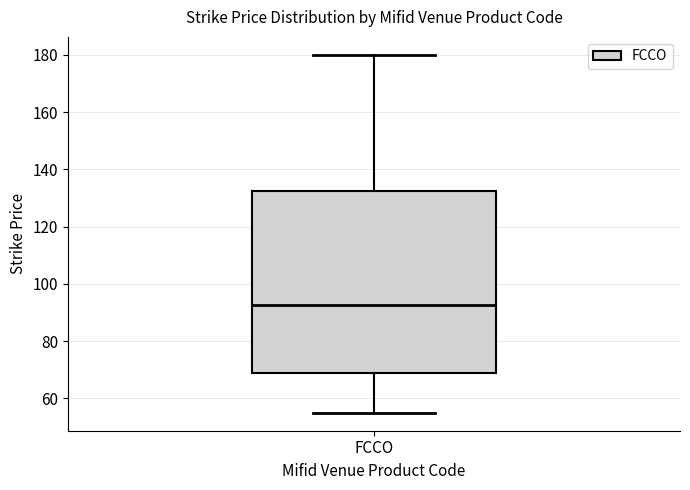

Transcribe this box plot: give where the median line is, the range the box spans, and where the two whiskers end, as read against the y-axis. The values are not printed on the chart, so give them approximately, as read against the axis.

median 92, box 68 to 132, whiskers 56 to 180